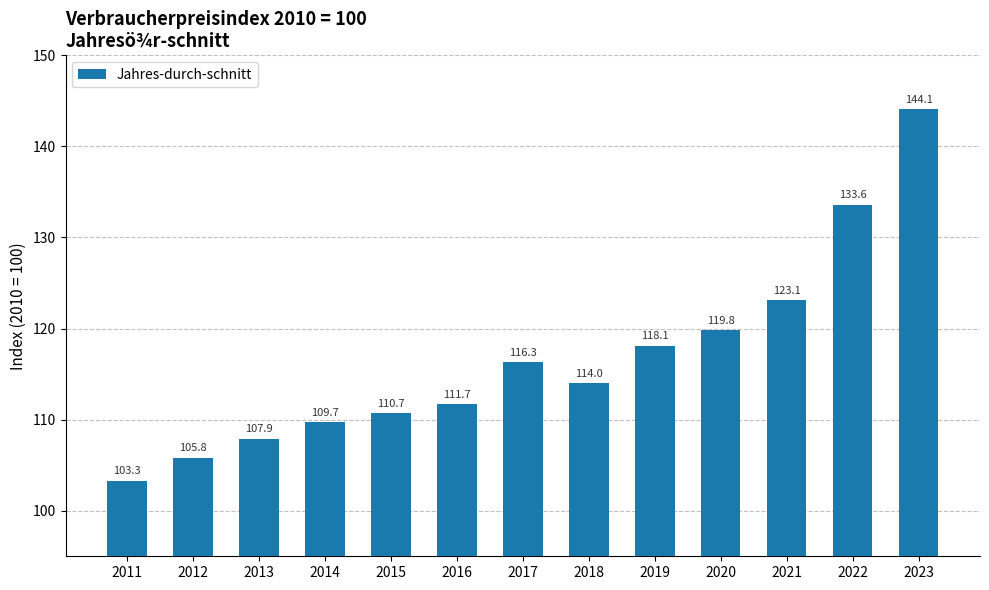

List the labels in order of value, smallest first.

2011, 2012, 2013, 2014, 2015, 2016, 2018, 2017, 2019, 2020, 2021, 2022, 2023